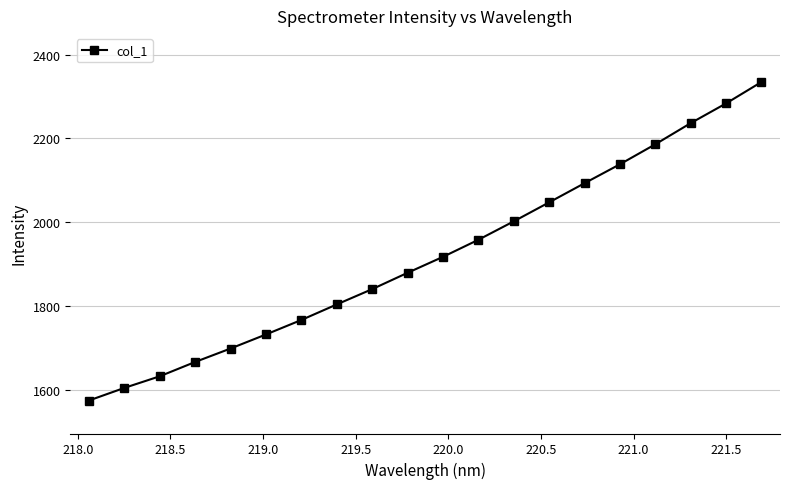

What is the value of the 8th point from the left?

1803.3